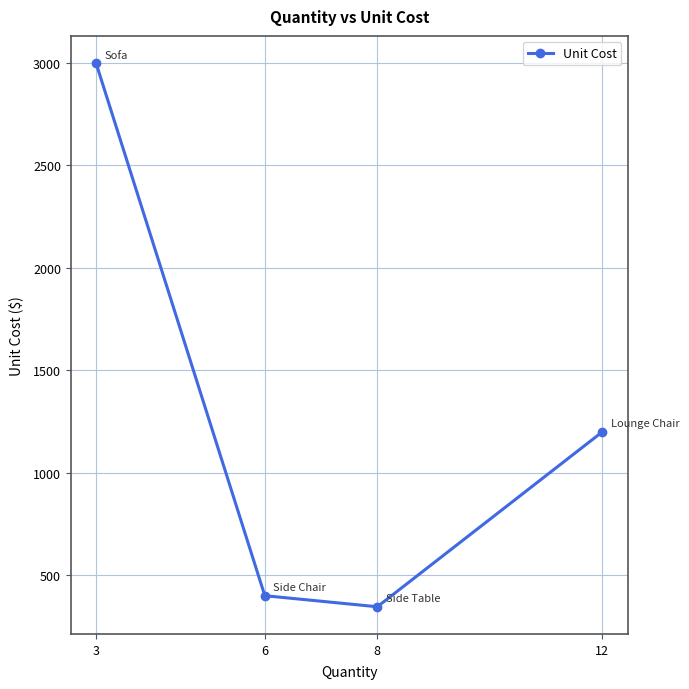

Reading left to right, extract all data points from this chart.

2999	399	345	1199